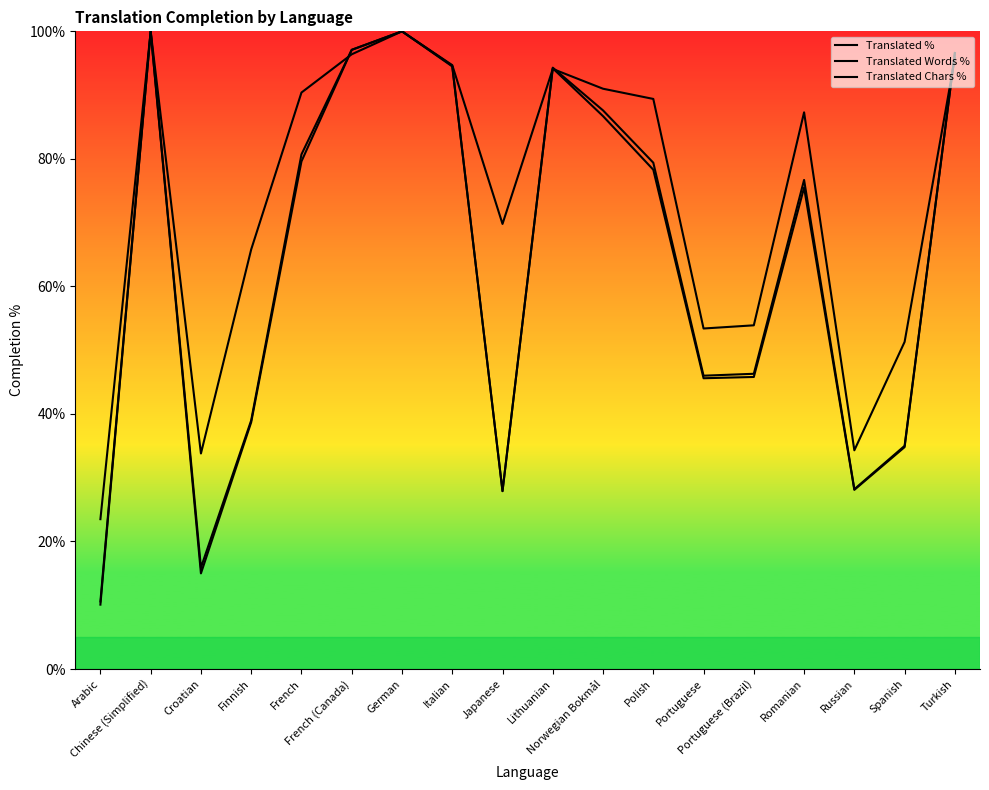

What is the sum of the Translated % values at French (Canada) and Portuguese (Brazil)?

150.3